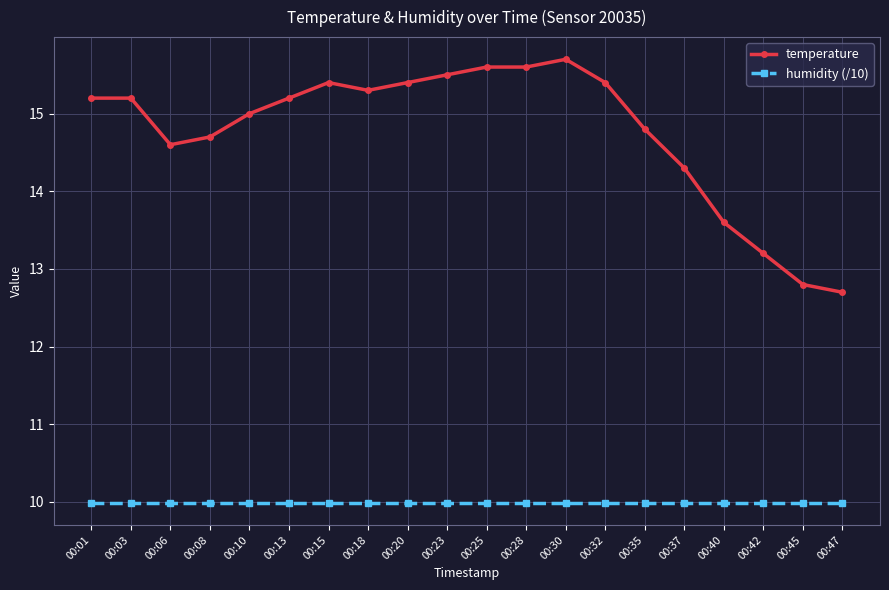

True or false: temperature has more than 0 interior local peaks.

True